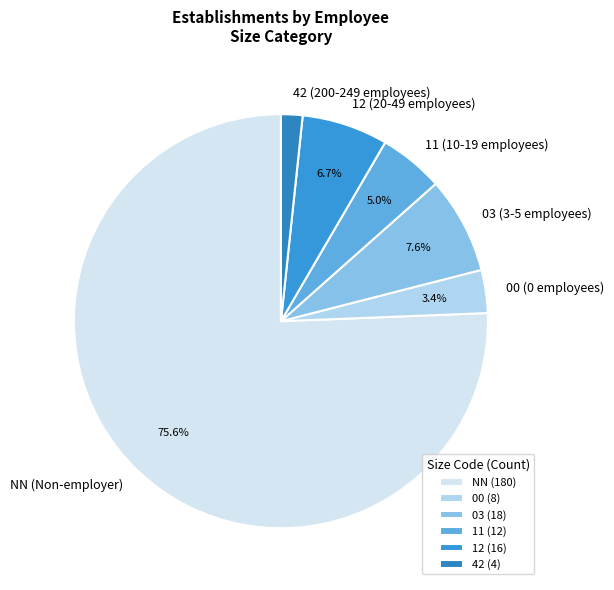

What percentage is the NN slice, to the nearest percent?

76%